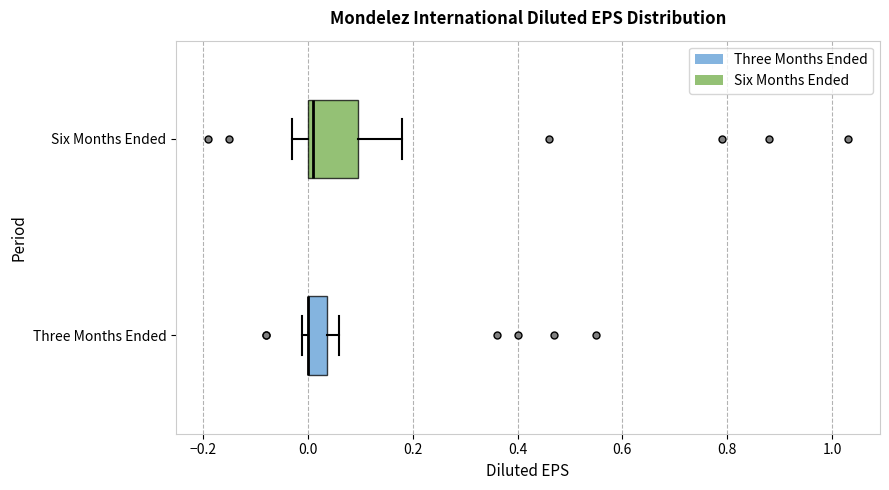

Reading bottom to top, read every box against the x-axis: the position of its median line, the range the box covers, and the ends of its whiskers. The values are not printed on the chart, so give them approximately, as read against the axis.

Three Months Ended: median 0.00 (drawn on the box's left edge), box 0.00 to 0.04, whiskers 0.00 (just left of the box's left edge) to 0.06
Six Months Ended: median 0.02, box 0.00 to 0.10, whiskers -0.02 to 0.18